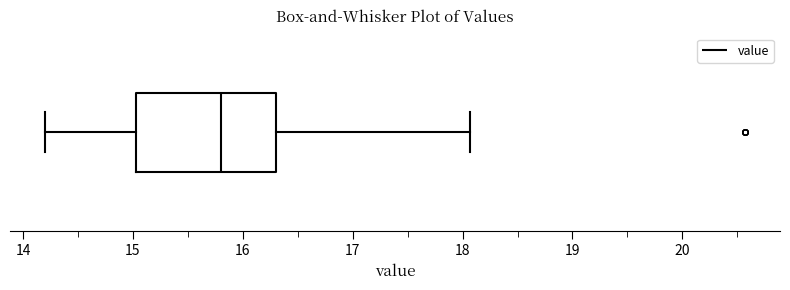

Where is the right edge of the box on the x-axis? The values are not printed on the chart, so give them approximately, as read against the axis.

16.3